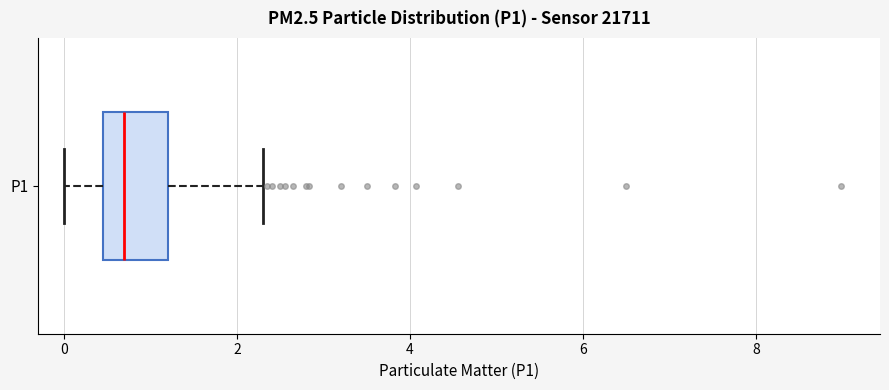

Read this box plot against the x-axis: the position of the median line, the range covered by the box, and the ends of both whiskers. The values are not printed on the chart, so give them approximately, as read against the axis.

median 0.8, box 0.4 to 1.2, whiskers 0.0 to 2.4